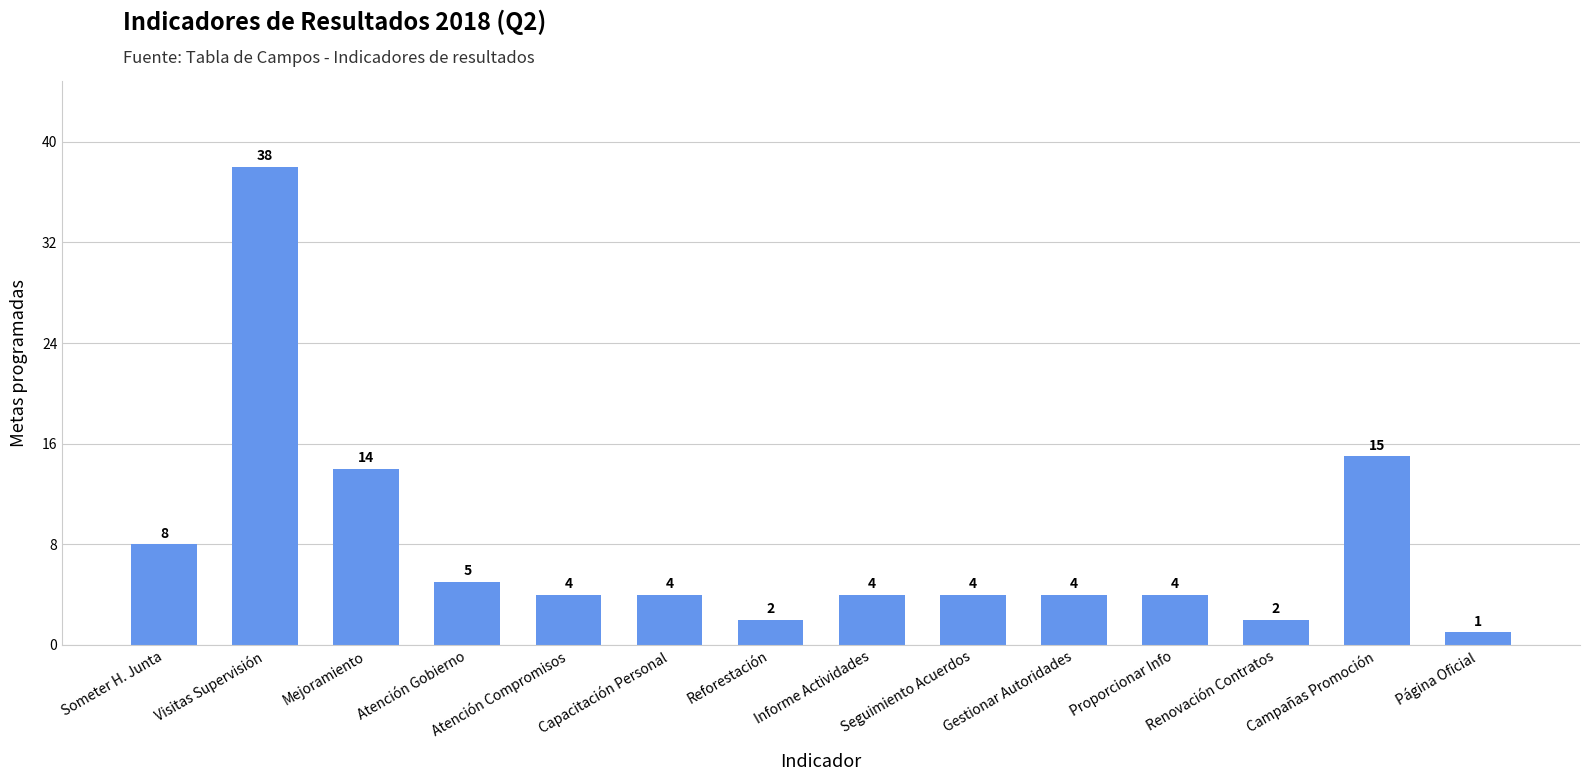

Where does the data first go above 4?

Someter H. Junta